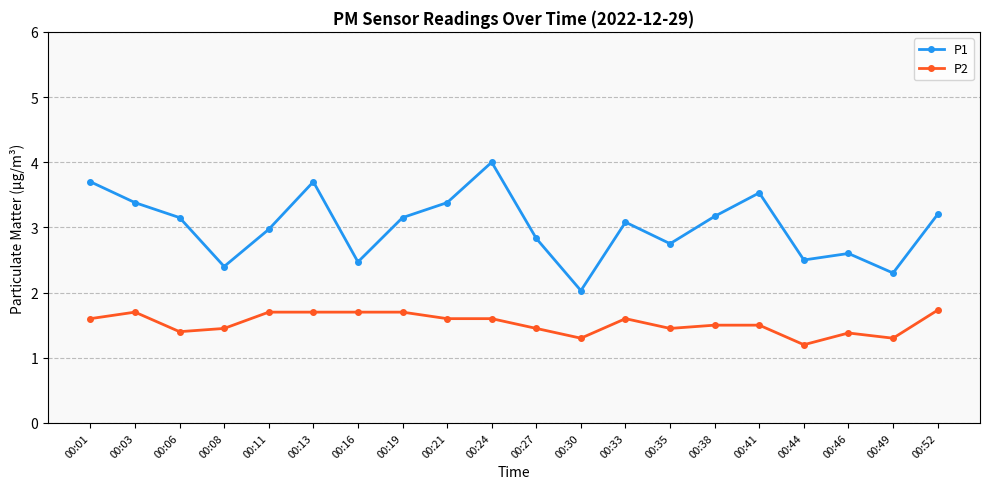

At 00:30, list the series in order from largest to smallest.

P1, P2